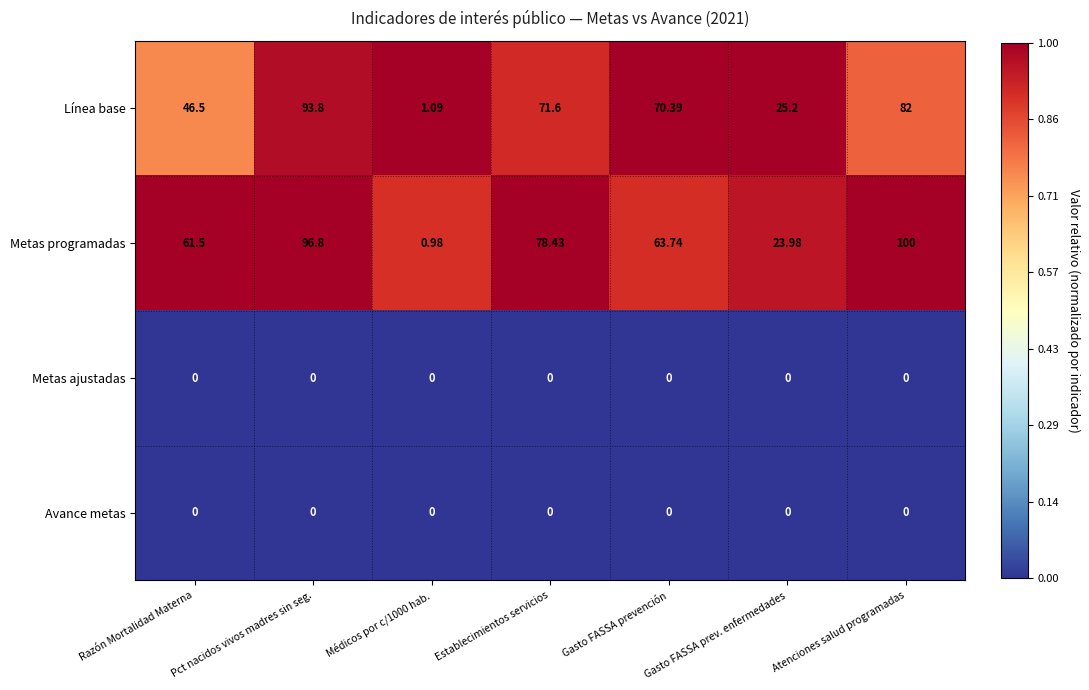

Which series has the largest total across all categories?

Metas programadas